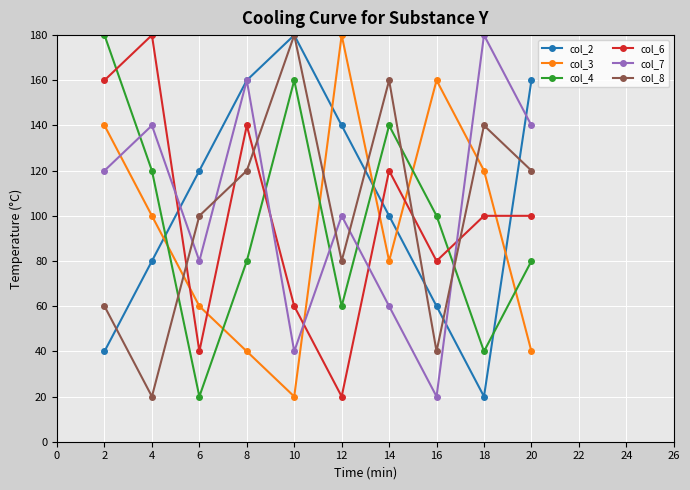

What is the spread (max minus min) of values at 18?

160